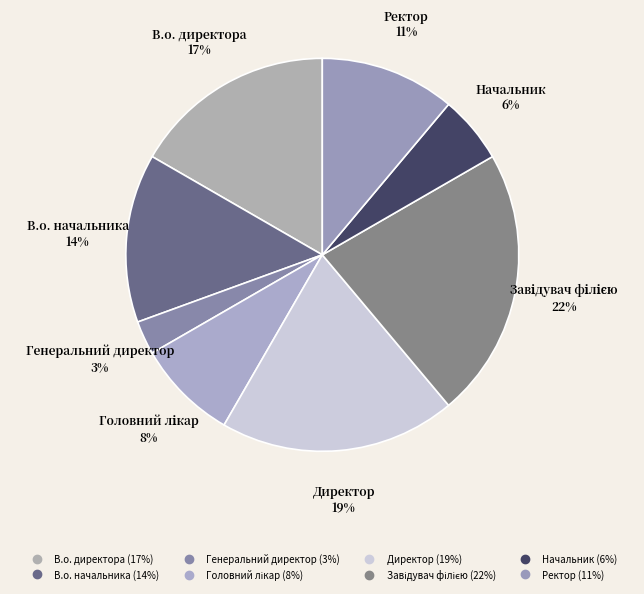

Count the number of slices in the pie.

8